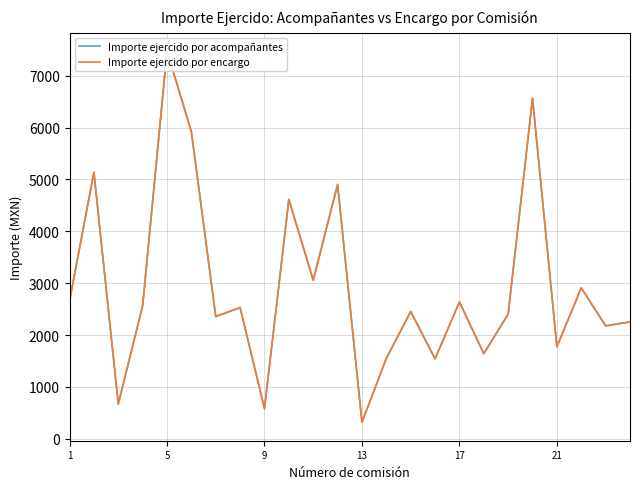

Between 13 and 16, which series saw the biggest shift?

Importe ejercido por acompañantes